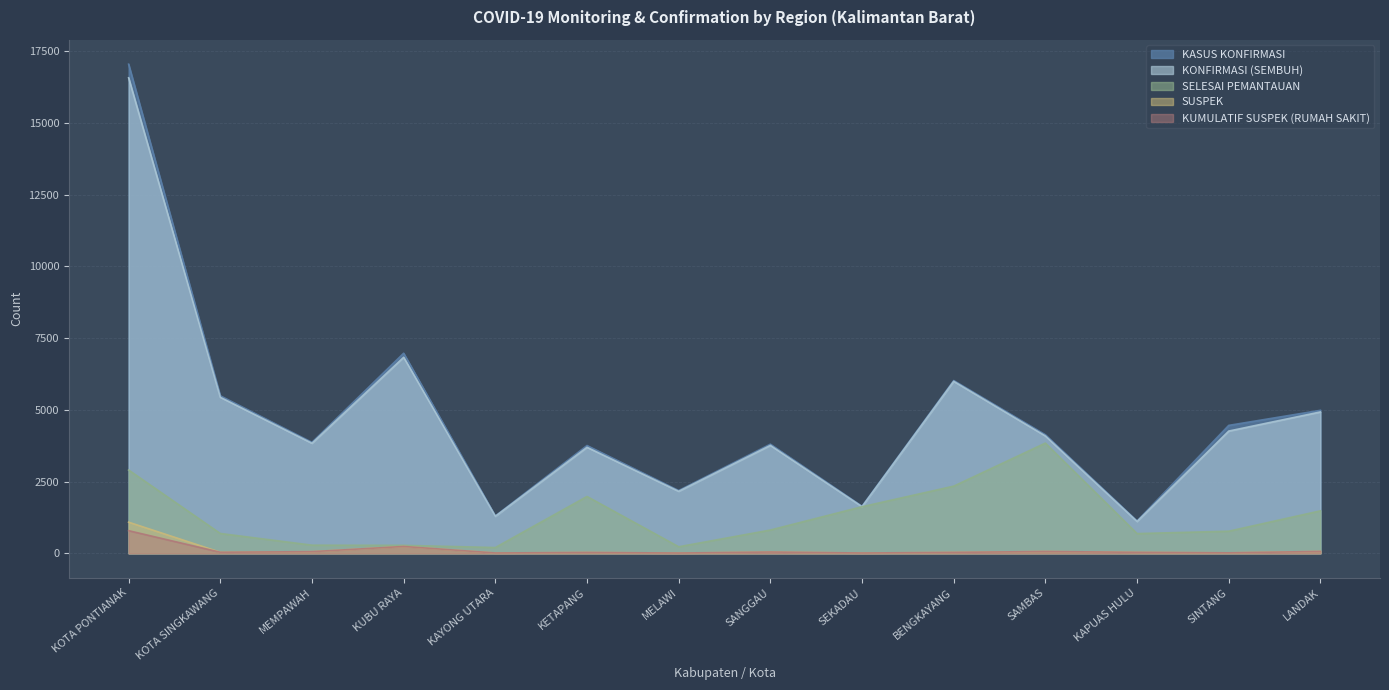

How many values in the KUMULATIF SUSPEK (RUMAH SAKIT) series are below 37?

7